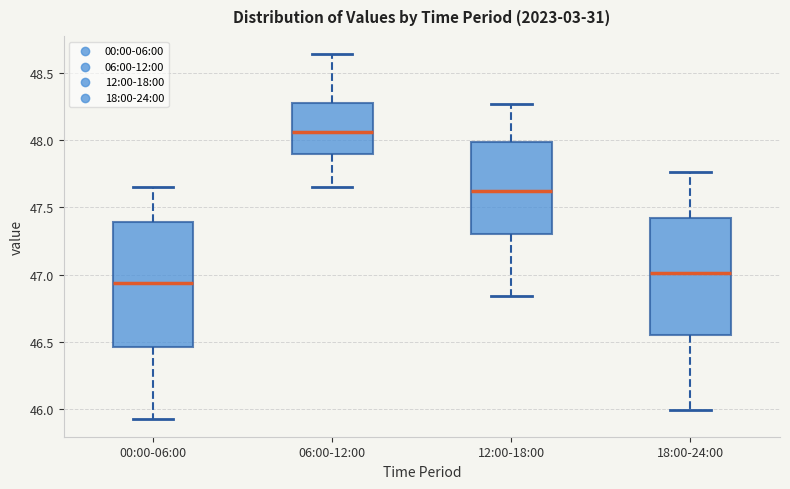

Which box's median line is the highest?

06:00-12:00